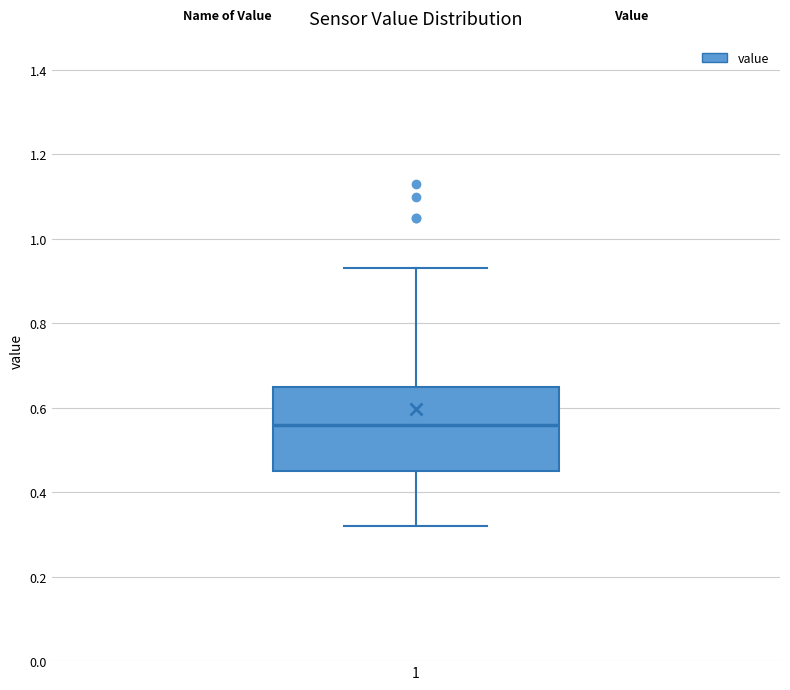

Transcribe this box plot: give where the median line is, the range the box spans, and where the two whiskers end, as read against the y-axis. The values are not printed on the chart, so give them approximately, as read against the axis.

median 0.56, box 0.46 to 0.66, whiskers 0.32 to 0.94